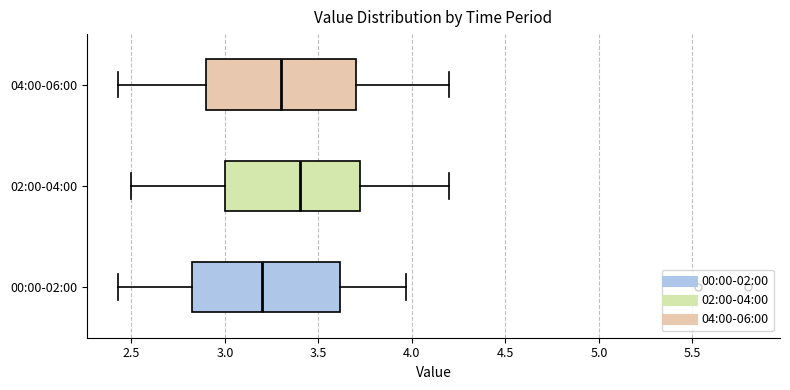

Reading bottom to top, transcribe this box plot: for each box, give where its median line is, the range the box spans, and where its two whiskers end, as read against the x-axis. The values are not printed on the chart, so give them approximately, as read against the axis.

00:00-02:00: median 3.20, box 2.80 to 3.60, whiskers 2.45 to 3.95
02:00-04:00: median 3.40, box 3.00 to 3.75, whiskers 2.50 to 4.20
04:00-06:00: median 3.30, box 2.90 to 3.70, whiskers 2.45 to 4.20